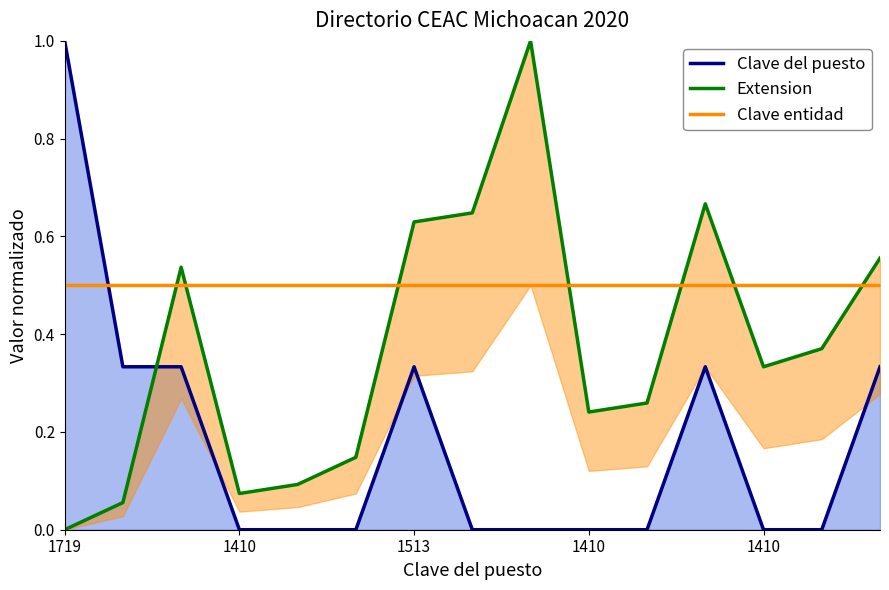

Which series changed the most between 7 and 14?

Clave del puesto